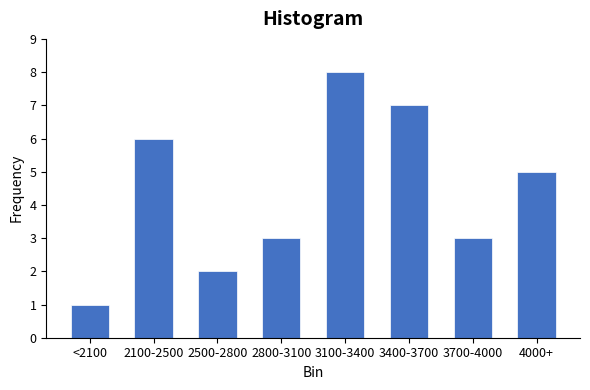

Reading left to right, what are all the values shown in this chart?

<2100=1	2100-2500=6	2500-2800=2	2800-3100=3	3100-3400=8	3400-3700=7	3700-4000=3	4000+=5